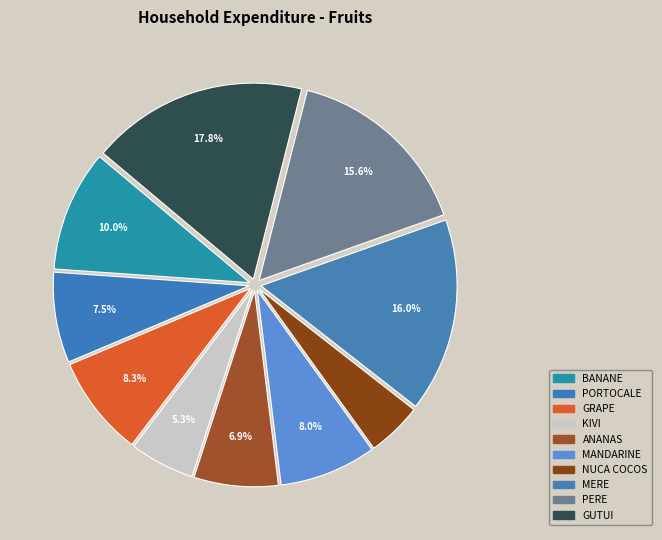

Count the number of slices in the pie.

10